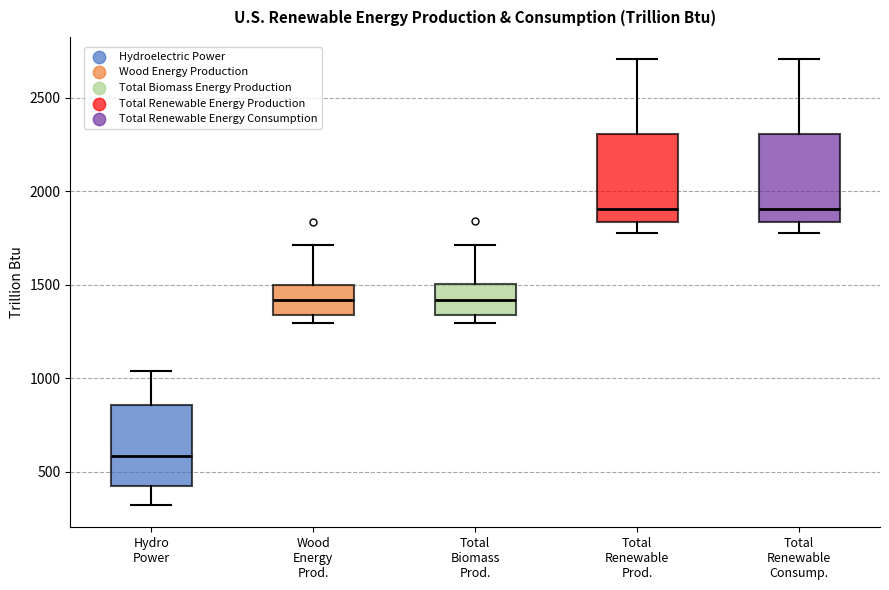

Where does the median line of the box for Total Biomass Prod. sit on the y-axis? The values are not printed on the chart, so give them approximately, as read against the axis.

1400